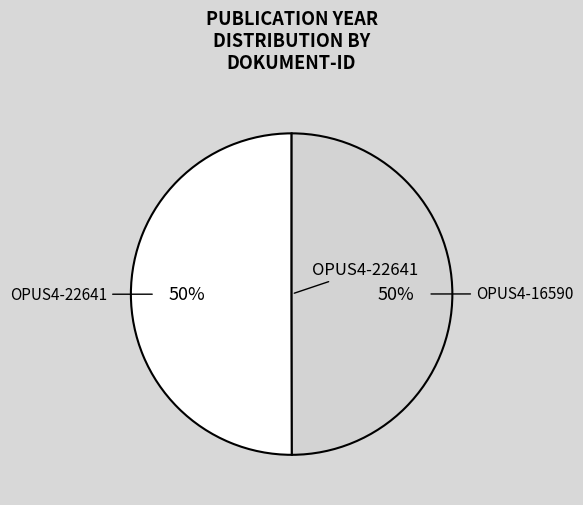

How many segments does this pie chart have?

2